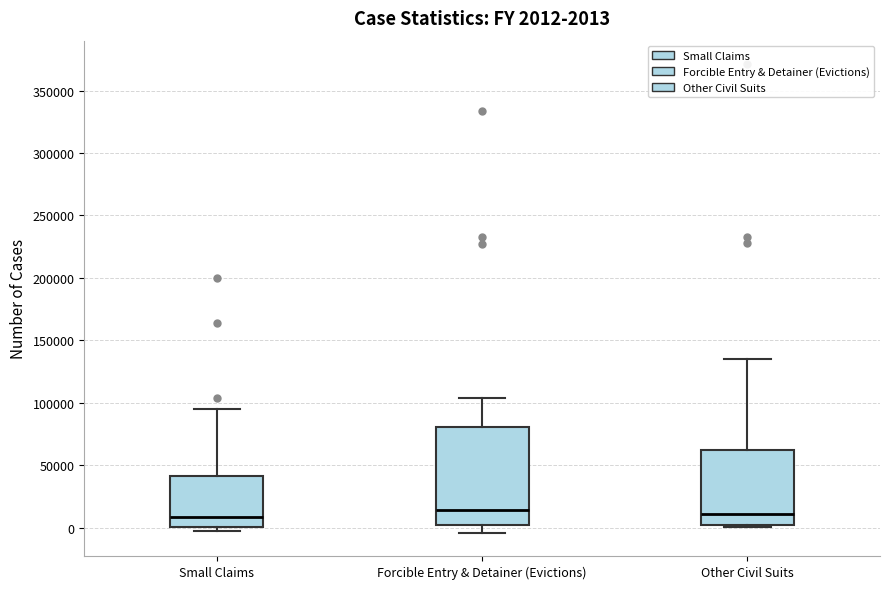

Comparing the boxes themselves (not the whiskers), which one is the tallest?

Forcible Entry & Detainer (Evictions)